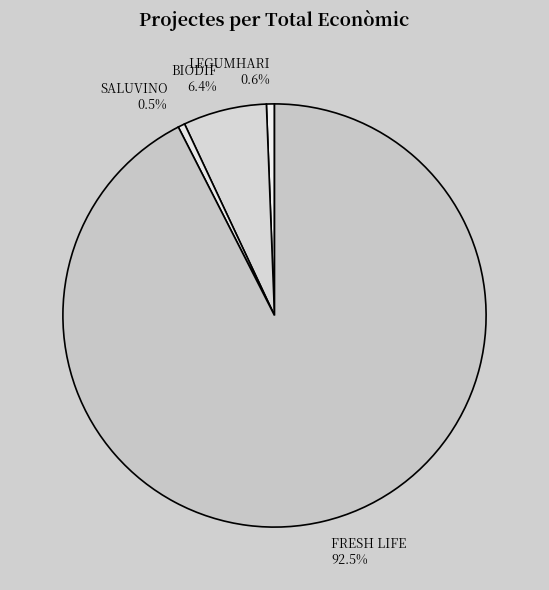

Which slice is the largest?

FRESH LIFE